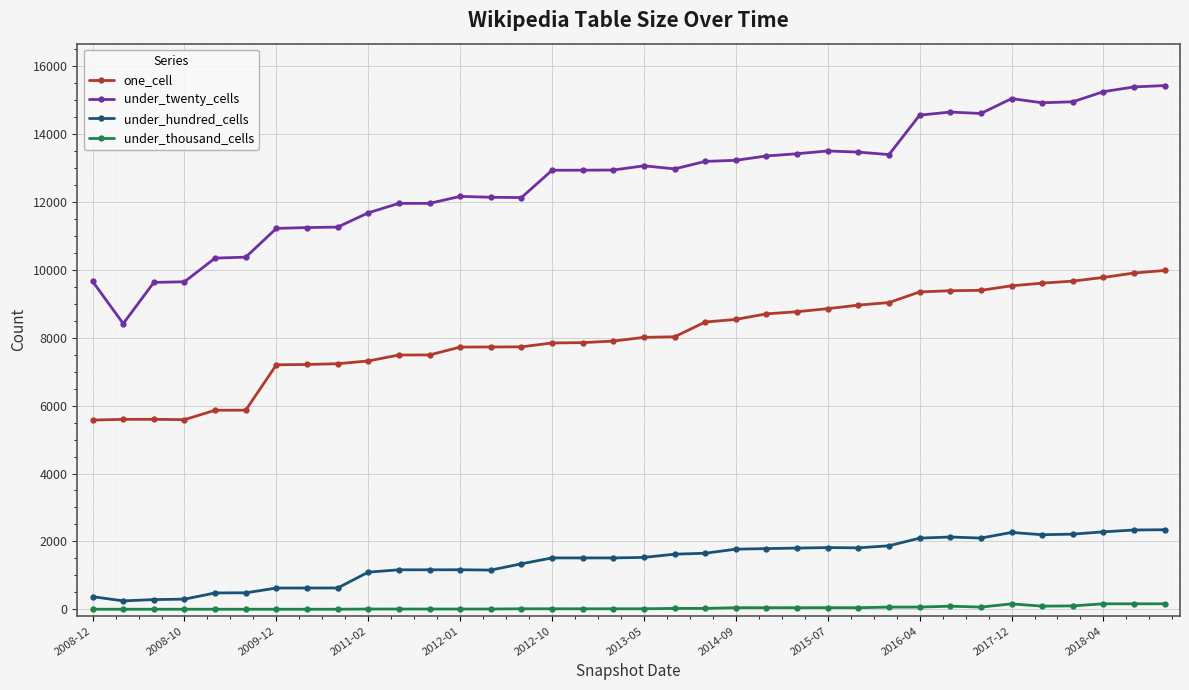

How many series are shown in this chart?

4